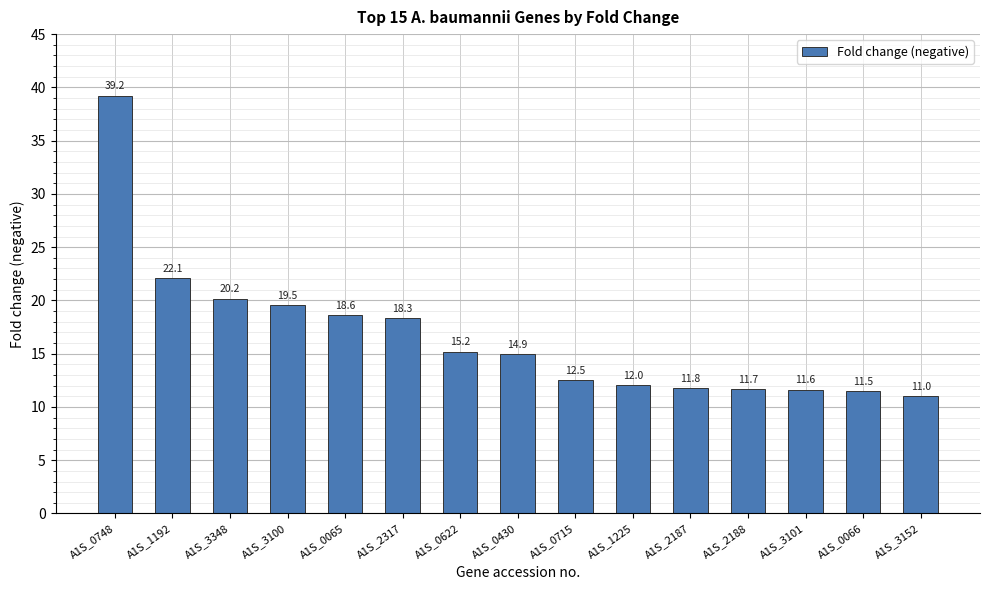

Between A1S_0430 and A1S_1225, which is larger?

A1S_0430